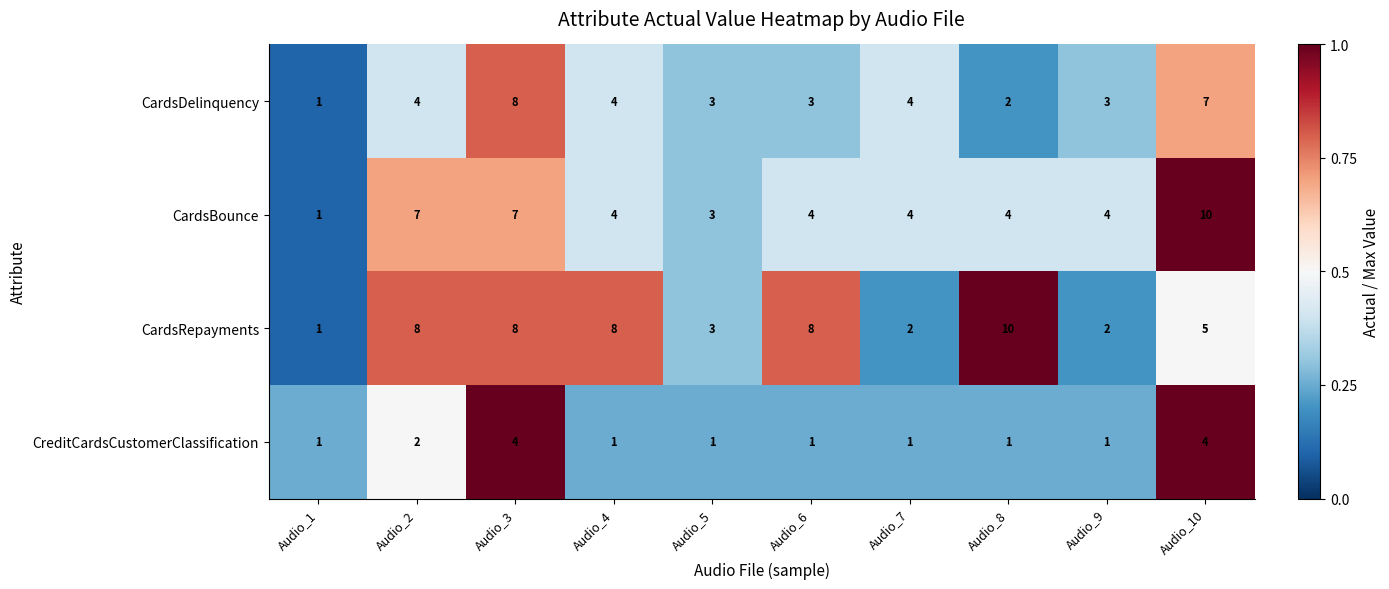

What is the difference between the maximum and minimum values in the CreditCardsCustomerClassification series?

3